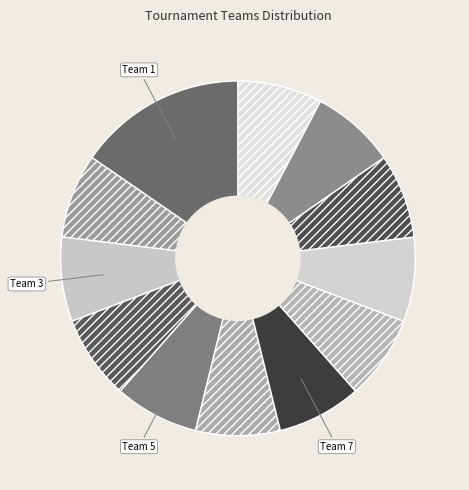

How many slices are in this pie chart?

12